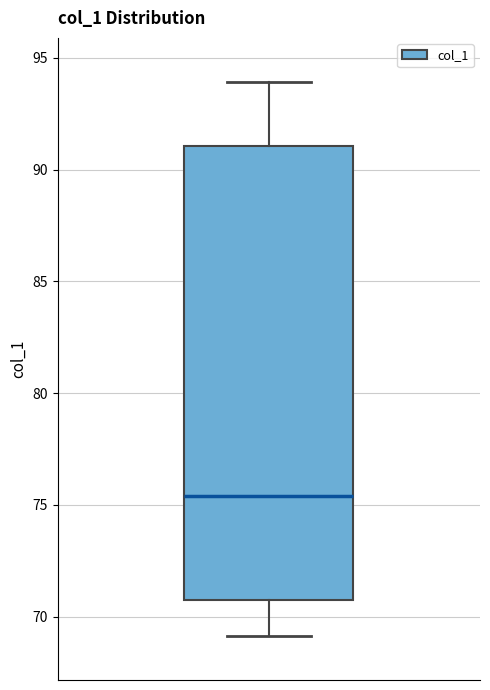

Transcribe this box plot: give where the median line is, the range the box spans, and where the two whiskers end, as read against the y-axis. The values are not printed on the chart, so give them approximately, as read against the axis.

median 75.5, box 71.0 to 91.0, whiskers 69.0 to 94.0